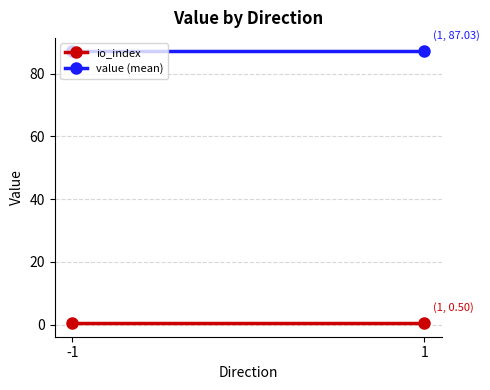

Which label corresponds to the smallest value in the chart?

-1